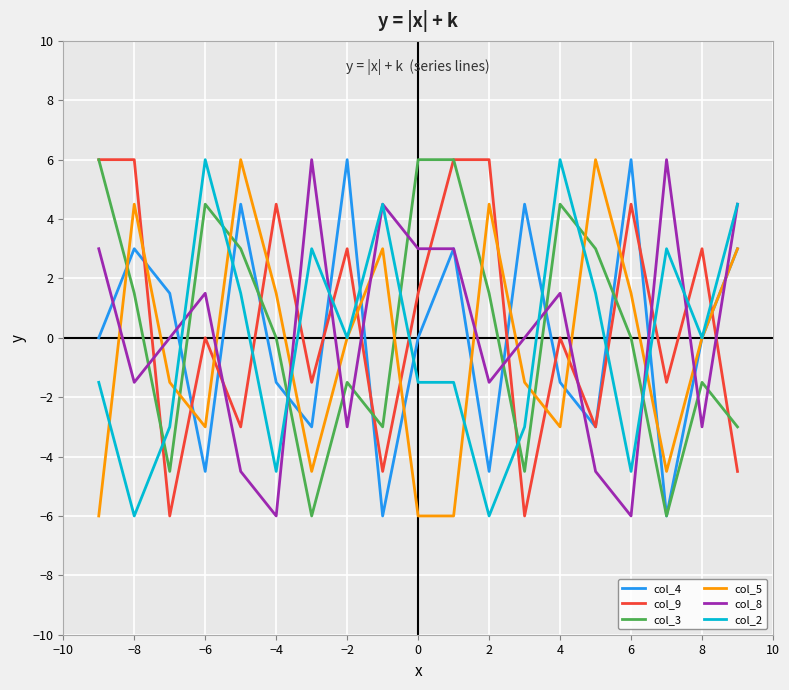

What is the maximum value shown in the chart?

6.0